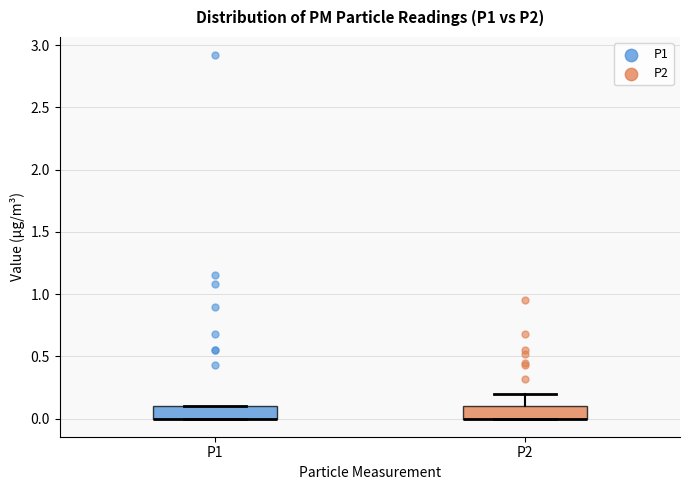

Where is the upper edge of the box for P1 on the y-axis? The values are not printed on the chart, so give them approximately, as read against the axis.

0.1